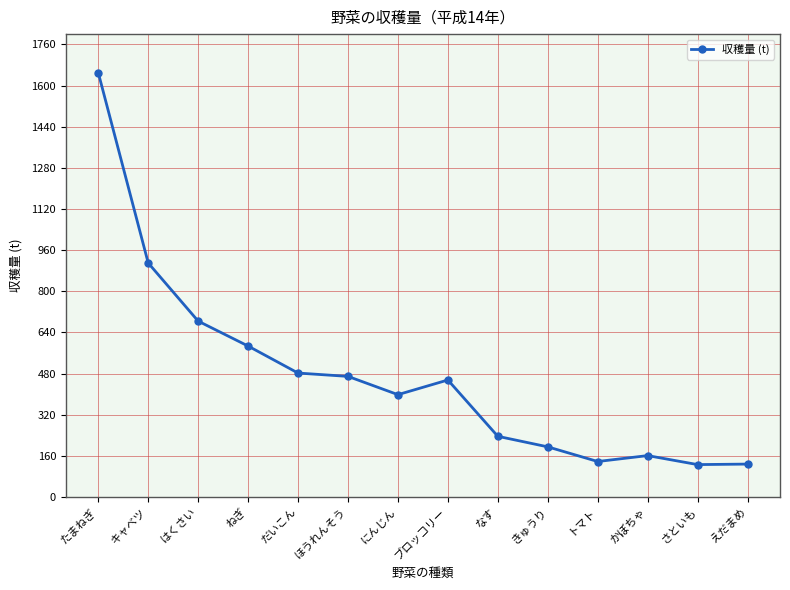

What position from the left is ほうれんそう?

6